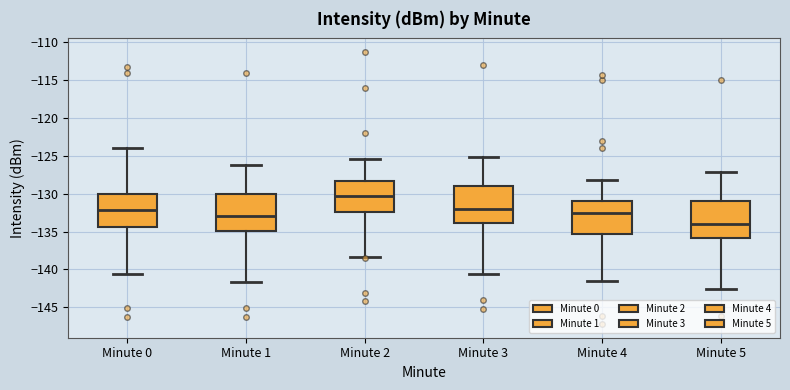

Which box's median line is the highest?

Minute 2